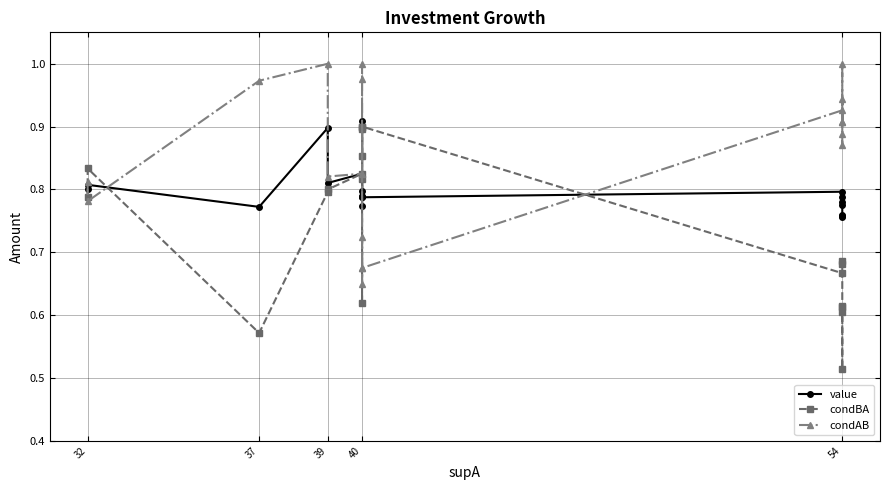

True or false: condBA and value intersect in this chart.

True